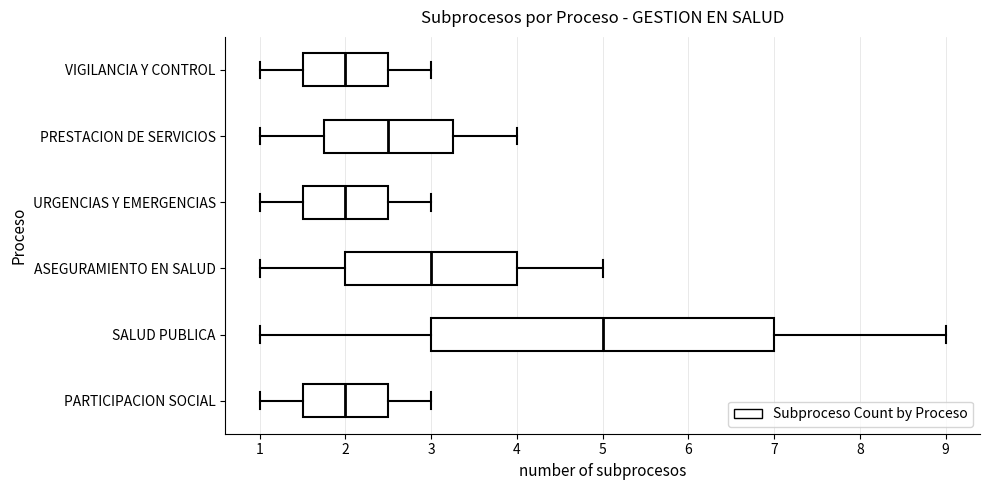

Reading bottom to top, read every box against the x-axis: the position of its median line, the range the box covers, and the ends of its whiskers. The values are not printed on the chart, so give them approximately, as read against the axis.

PARTICIPACION SOCIAL: median 2.0, box 1.5 to 2.5, whiskers 1.0 to 3.0
SALUD PUBLICA: median 5.0, box 3.0 to 7.0, whiskers 1.0 to 9.0
ASEGURAMIENTO EN SALUD: median 3.0, box 2.0 to 4.0, whiskers 1.0 to 5.0
URGENCIAS Y EMERGENCIAS: median 2.0, box 1.5 to 2.5, whiskers 1.0 to 3.0
PRESTACION DE SERVICIOS: median 2.5, box 1.8 to 3.3, whiskers 1.0 to 4.0
VIGILANCIA Y CONTROL: median 2.0, box 1.5 to 2.5, whiskers 1.0 to 3.0